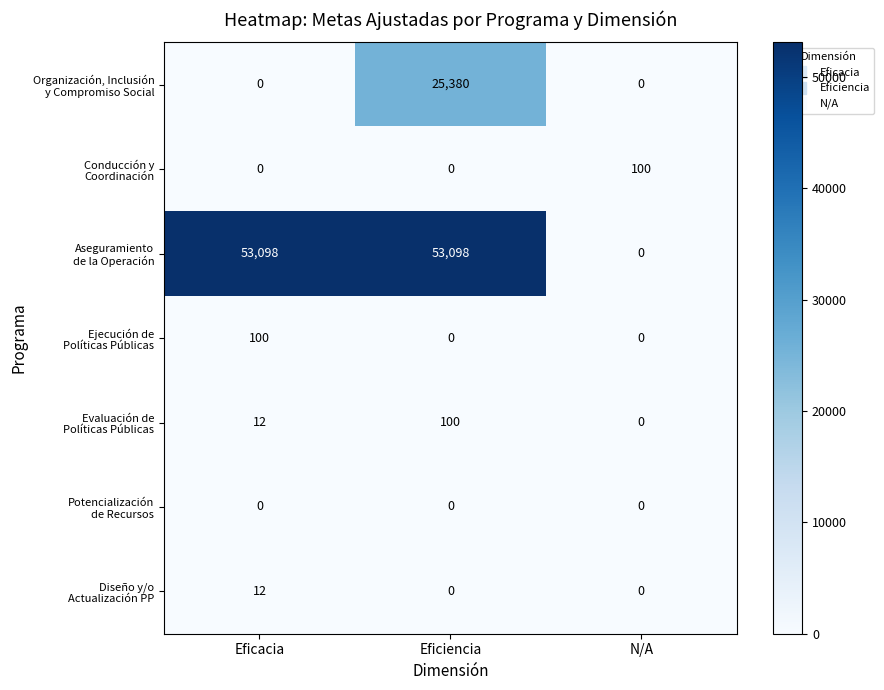

What is the maximum value shown in the chart?

53098